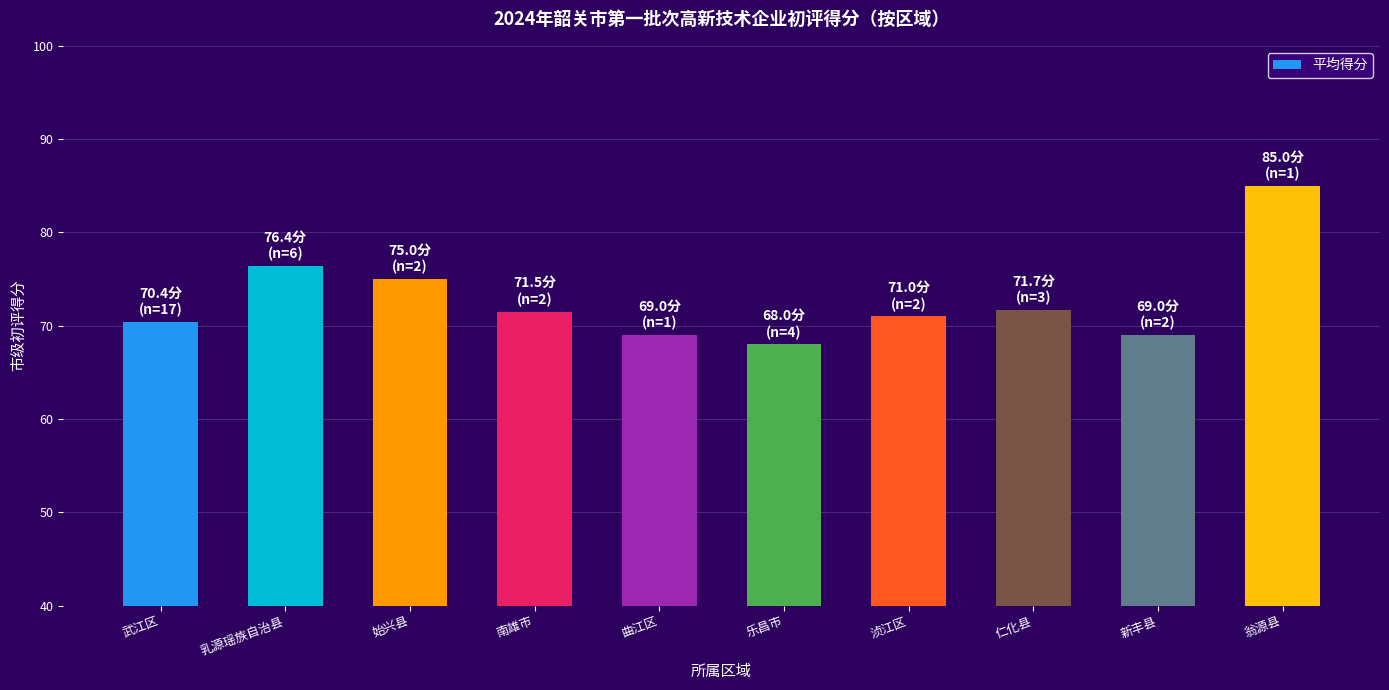

What is the approximate value at 乐昌市?

68.0